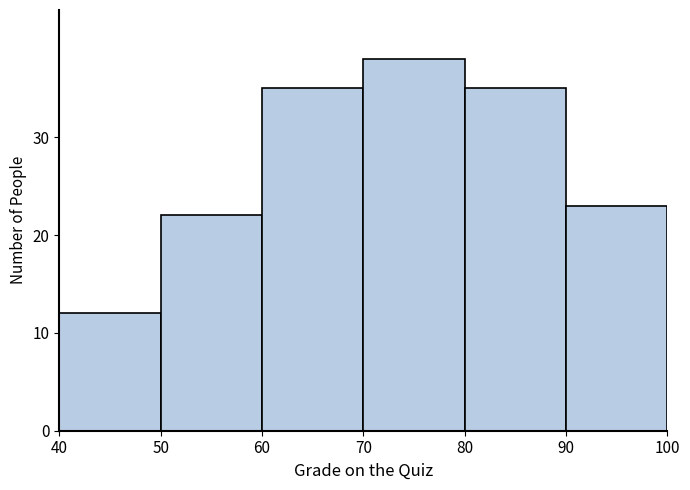

Over which range of the x-axis is the bar tallest?

70 to 80